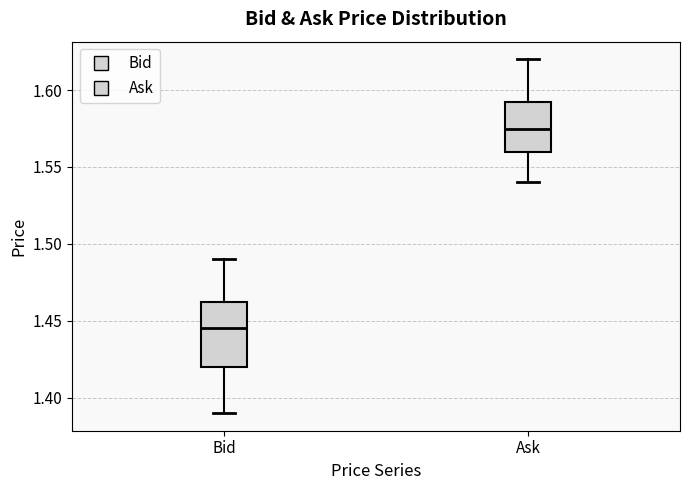

Where is the lower edge of the box for Ask on the y-axis? The values are not printed on the chart, so give them approximately, as read against the axis.

1.560